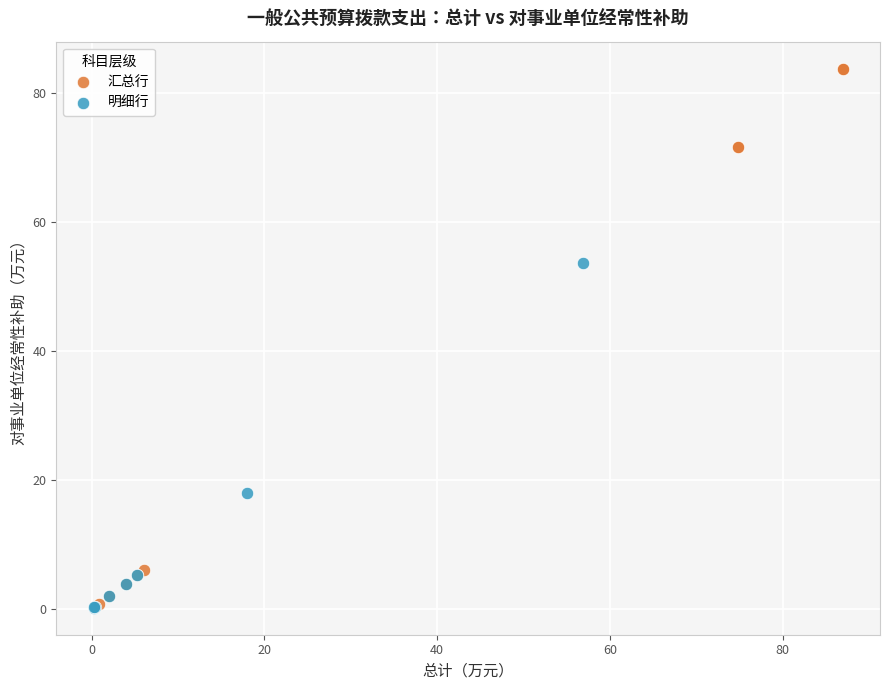

Which series contains the highest Y value?

汇总行